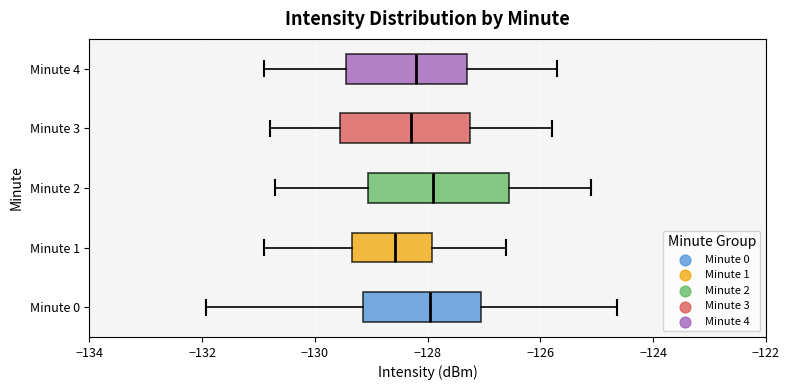

Which box's median line is the furthest to the left?

Minute 1